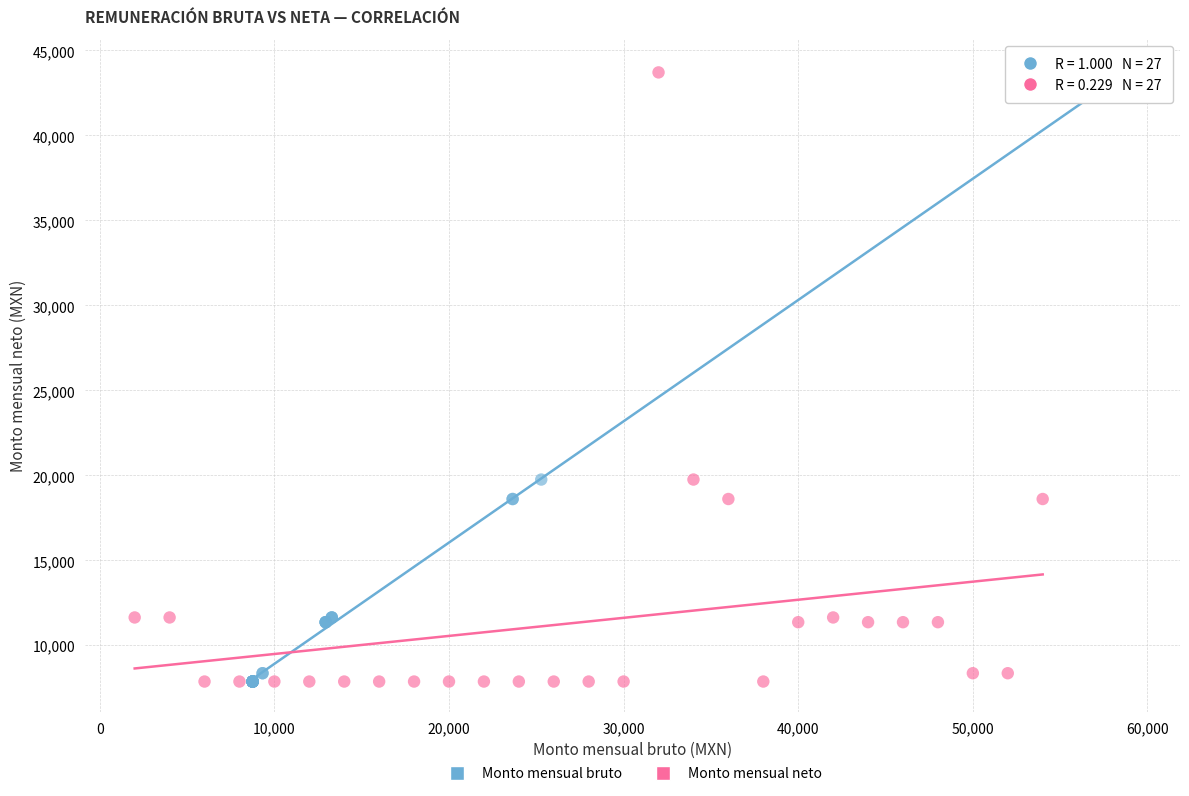

What are all the series names shown in the legend?

Monto mensual bruto, Monto mensual neto